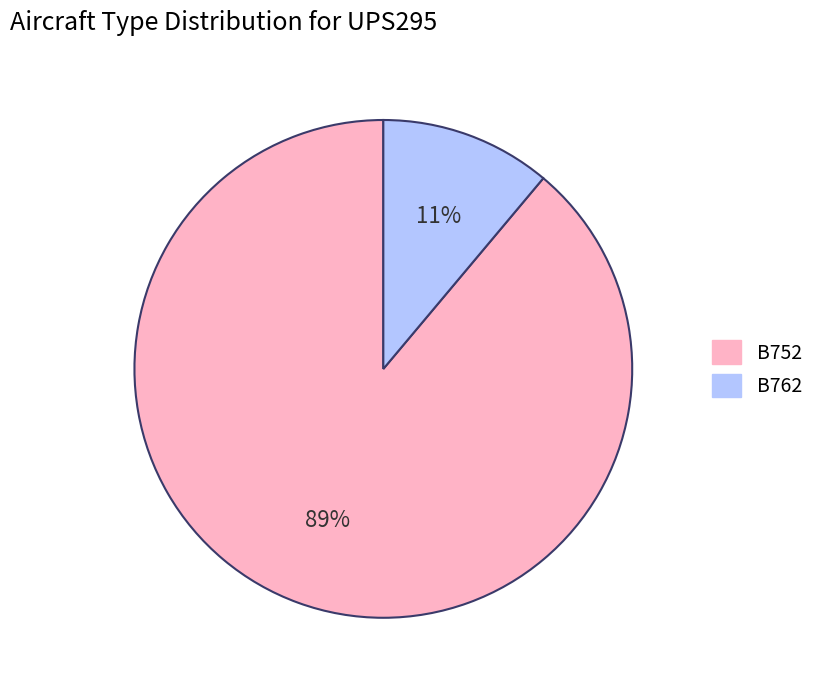

Is there a majority slice in this chart?

Yes